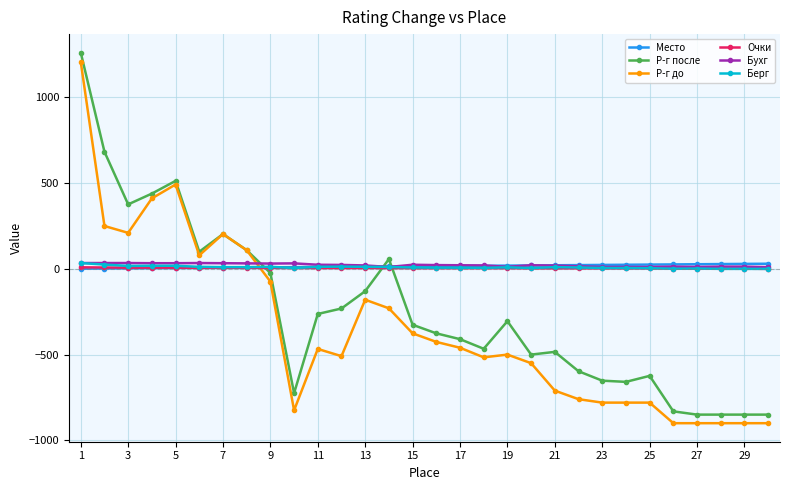

What is the difference between the maximum and minimum values in the Р-г до series?

2107